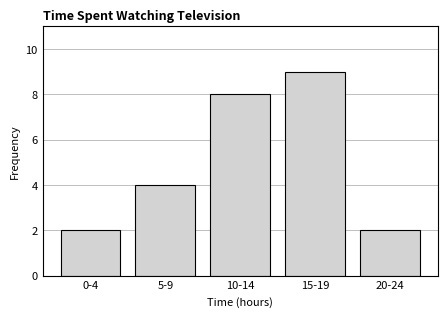

Reading right to left, extract all data points from this chart.

2	9	8	4	2